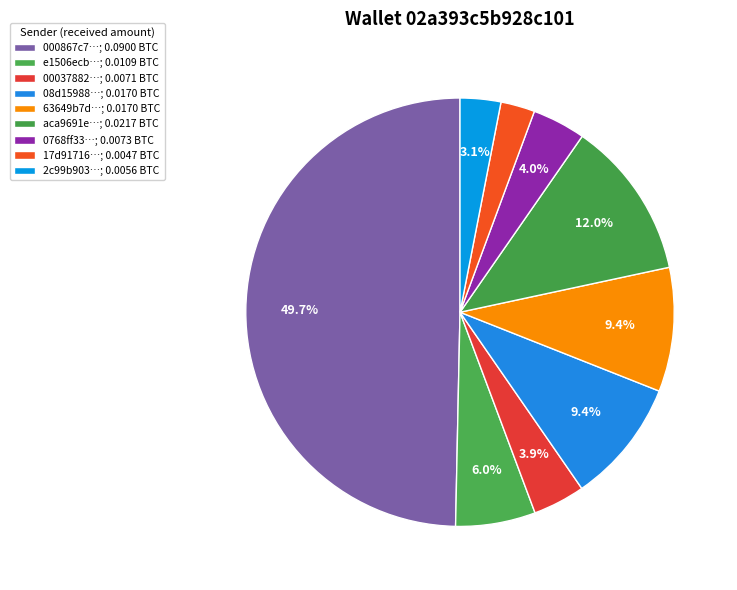

Rank the categories by value from lowest to highest.

17d917160b19b28a, 2c99b90301c0e8d8, 000378823ef5469e, 0768ff330bb8e38e, e1506ecb120af4b7, 63649b7d1d5e7704, 08d15988f612728a, aca9691e0e9bb5b2, 000867c76b5a9f5e